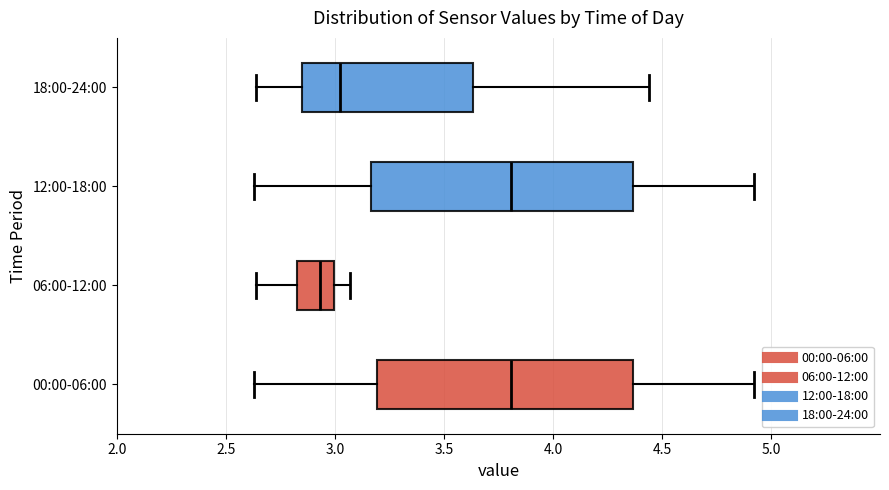

Reading bottom to top, read every box against the x-axis: the position of its median line, the range the box covers, and the ends of its whiskers. The values are not printed on the chart, so give them approximately, as read against the axis.

00:00-06:00: median 3.80, box 3.20 to 4.35, whiskers 2.65 to 4.90
06:00-12:00: median 2.95, box 2.85 to 3.00, whiskers 2.65 to 3.05
12:00-18:00: median 3.80, box 3.15 to 4.35, whiskers 2.65 to 4.90
18:00-24:00: median 3.05, box 2.85 to 3.65, whiskers 2.65 to 4.45